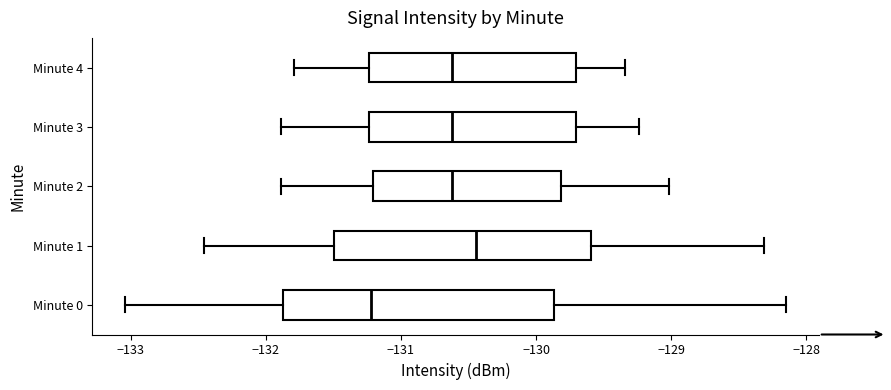

Where does the right whisker of the box for Minute 0 end on the x-axis? The values are not printed on the chart, so give them approximately, as read against the axis.

-128.2